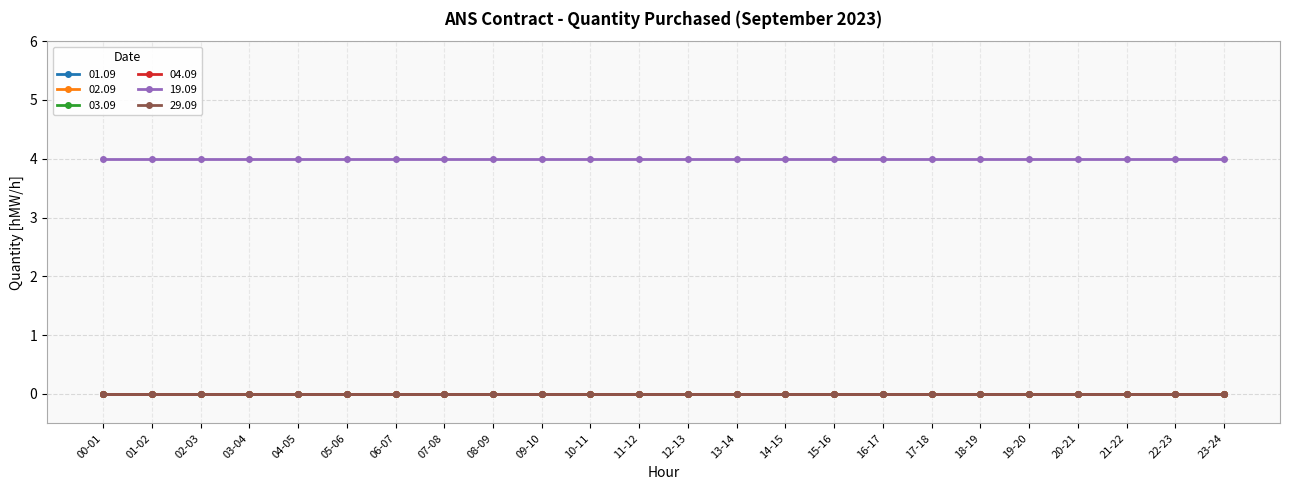

How many lines are shown in the chart?

6